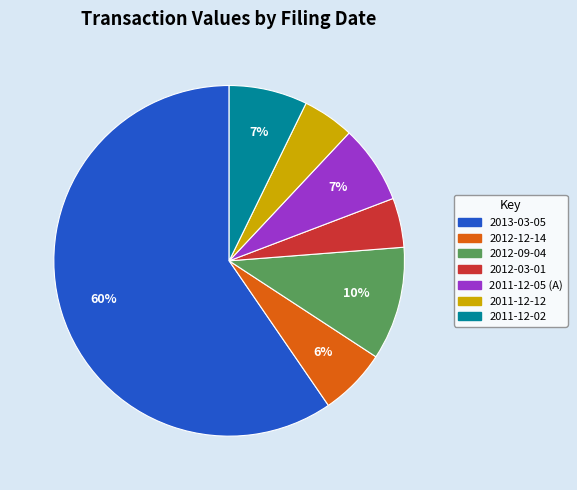

Which has a higher value, 2011-12-05 (A) or 2013-03-05?

2013-03-05